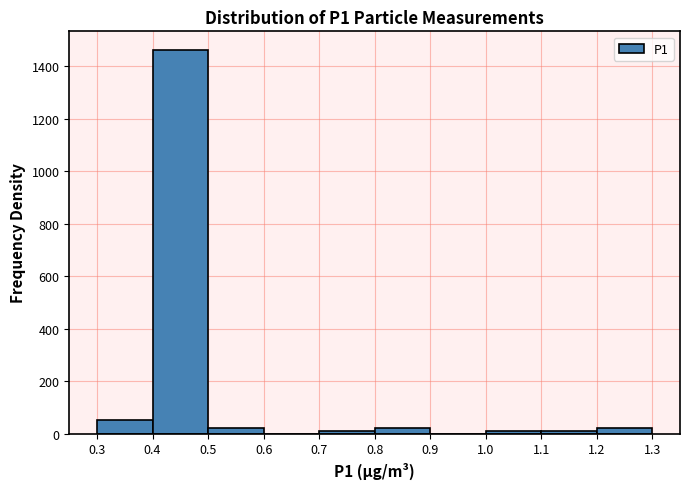

Reading left to right, transcribe this chart: for each bar, give the range it covers on the x-axis and its height. The values are not printed on the chart, so give them approximately, as read against the axis.

0.3 to 0.4: 60
0.4 to 0.5: 1460
0.5 to 0.6: under 20
0.6 to 0.7: 0
0.7 to 0.8: under 20
0.8 to 0.9: under 20
0.9 to 1.0: 0
1.0 to 1.1: under 20
1.1 to 1.2: under 20
1.2 to 1.3: under 20